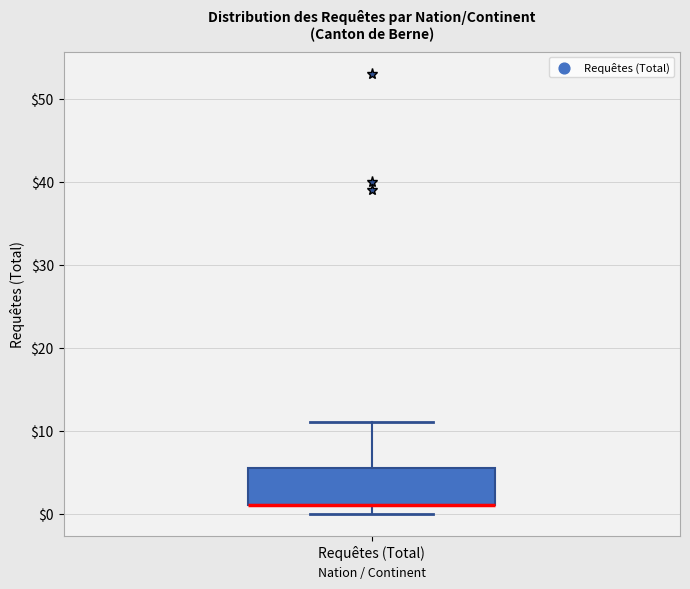

Transcribe this box plot: give where the median line is, the range the box spans, and where the two whiskers end, as read against the y-axis. The values are not printed on the chart, so give them approximately, as read against the axis.

median 1 (drawn on the box's lower edge), box 1 to 6, whiskers 0 to 11